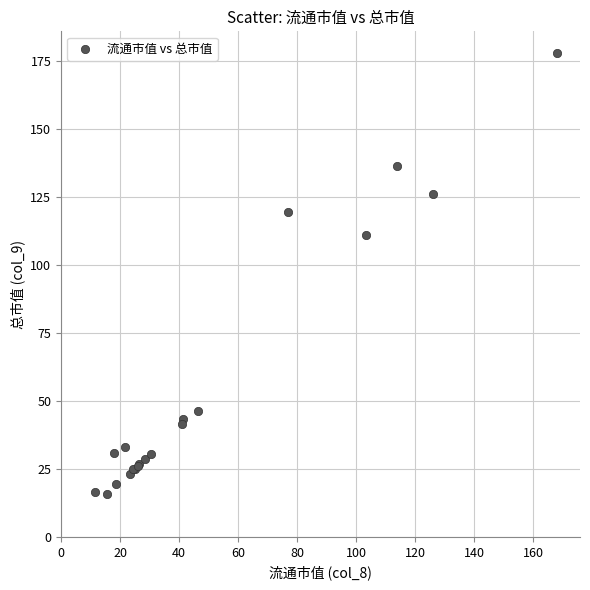

What Y value in the scatter plot is closest to 96?

110.8